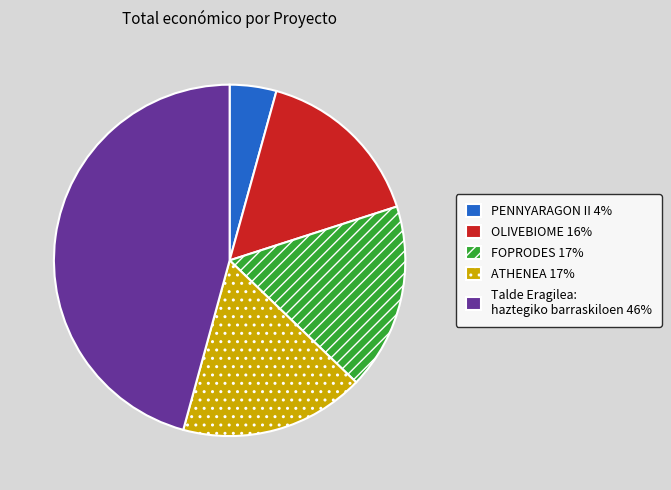

Between Talde Eragilea: haztegiko barraskiloen 46% and FOPRODES 17%, which is larger?

Talde Eragilea: haztegiko barraskiloen 46%